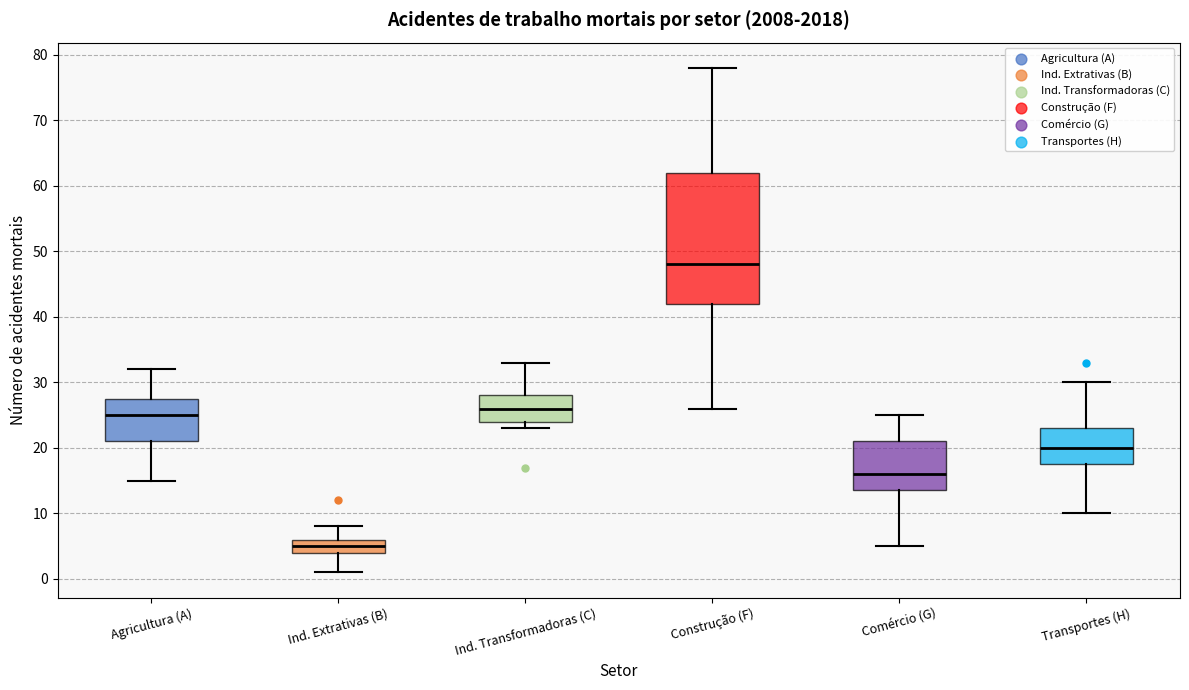

Reading left to right, read every box against the y-axis: the position of its median line, the range the box covers, and the ends of its whiskers. The values are not printed on the chart, so give them approximately, as read against the axis.

Agricultura (A): median 25, box 21 to 28, whiskers 15 to 32
Ind. Extrativas (B): median 5, box 4 to 6, whiskers 1 to 8
Ind. Transformadoras (C): median 26, box 24 to 28, whiskers 23 to 33
Construção (F): median 48, box 42 to 62, whiskers 26 to 78
Comércio (G): median 16, box 14 to 21, whiskers 5 to 25
Transportes (H): median 20, box 18 to 23, whiskers 10 to 30